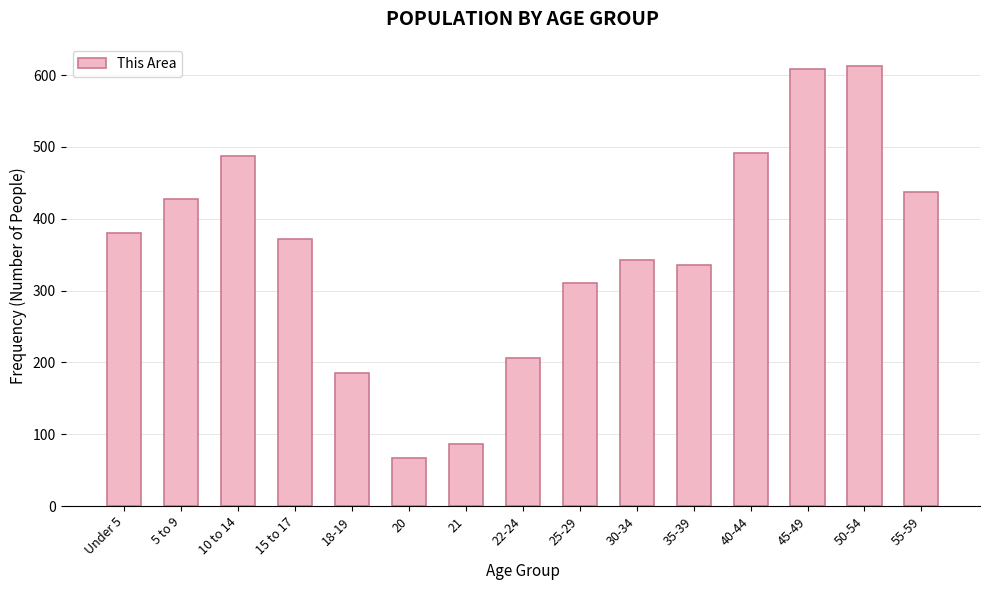

Does the chart contain any negative values?

No